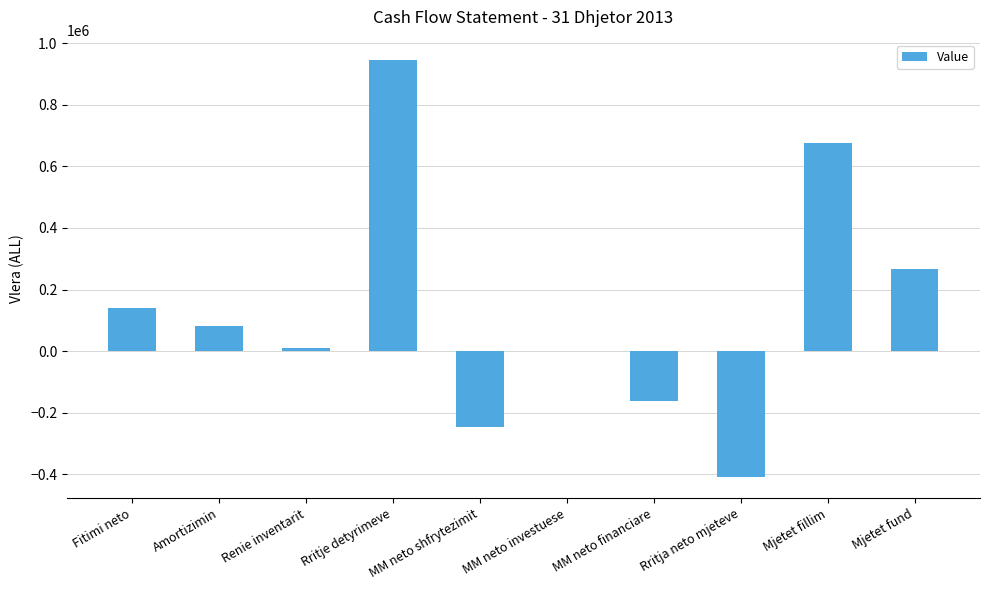

Between MM neto financiare and Amortizimin, which is larger?

Amortizimin